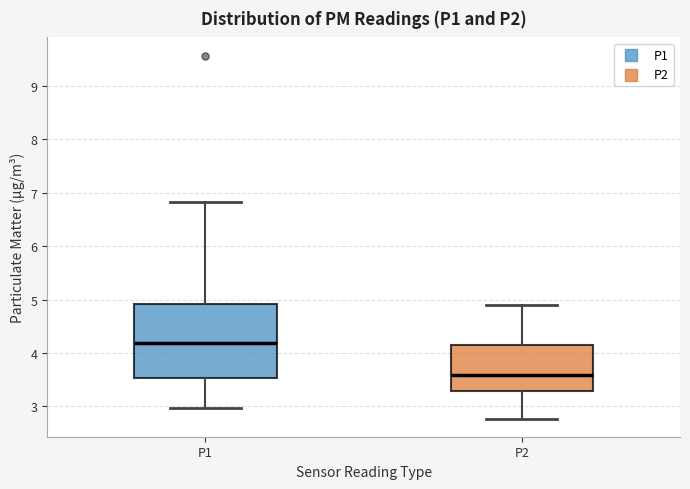

Which box is the tallest, from its lower edge to its upper edge?

P1